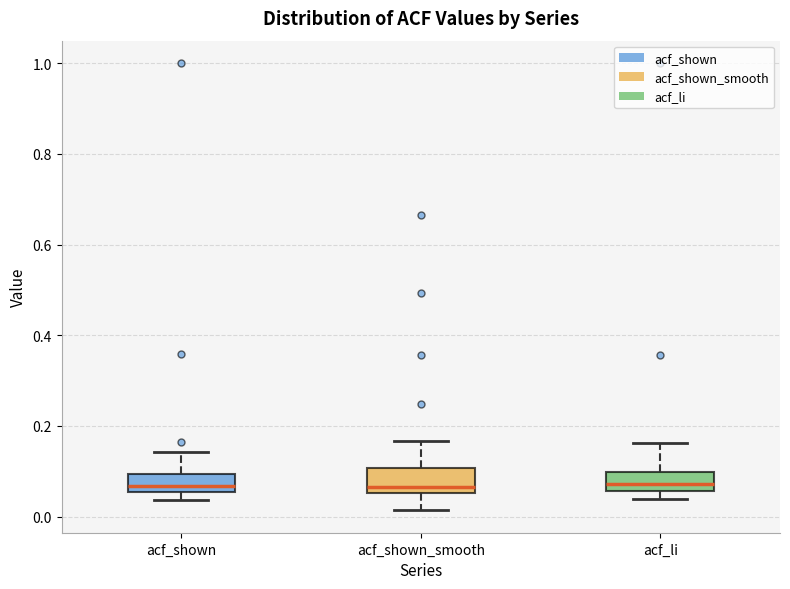

Reading left to right, read every box against the y-axis: the position of its median line, the range the box covers, and the ends of its whiskers. The values are not printed on the chart, so give them approximately, as read against the axis.

acf_shown: median 0.06 (just above the box's lower edge), box 0.06 to 0.10, whiskers 0.04 to 0.14
acf_shown_smooth: median 0.06 (just above the box's lower edge), box 0.06 to 0.10, whiskers 0.02 to 0.16
acf_li: median 0.08, box 0.06 to 0.10, whiskers 0.04 to 0.16